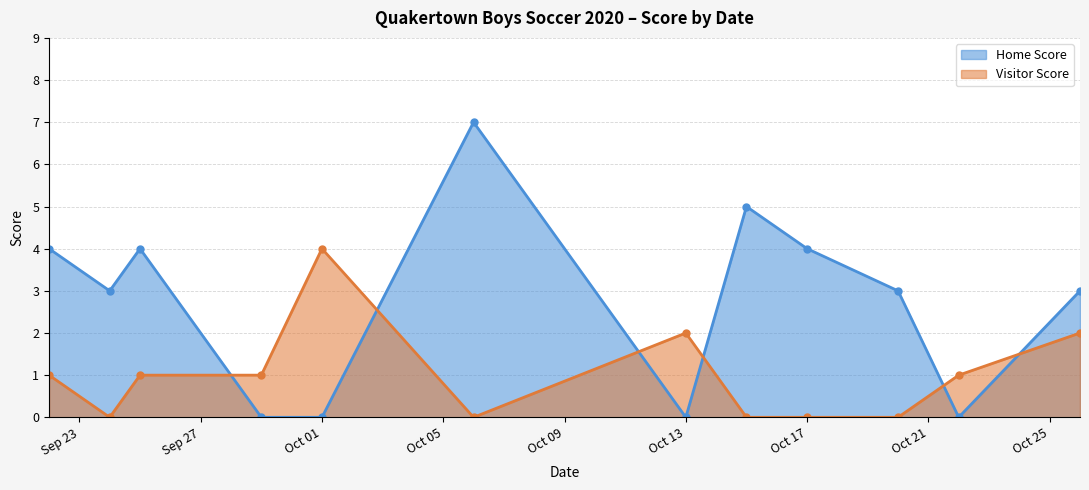

Which has a higher value, 2020-10-26 or 2020-09-25?

2020-09-25